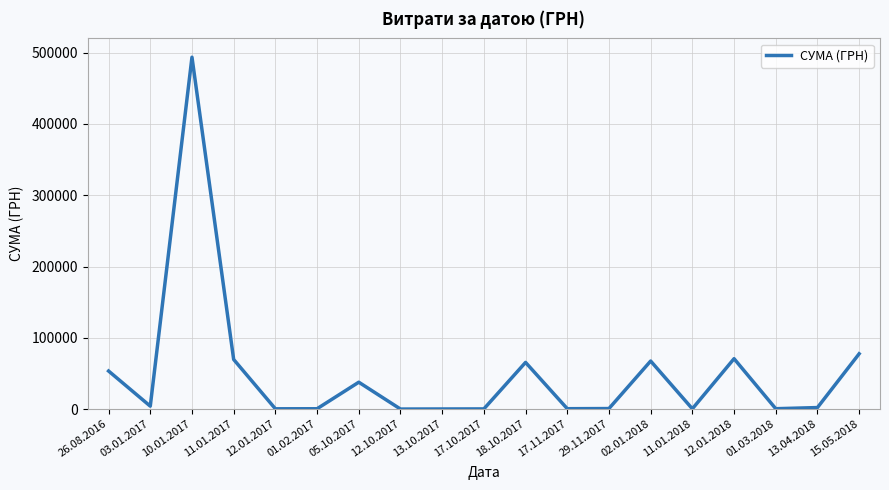

What is the maximum value shown in the chart?

493634.5